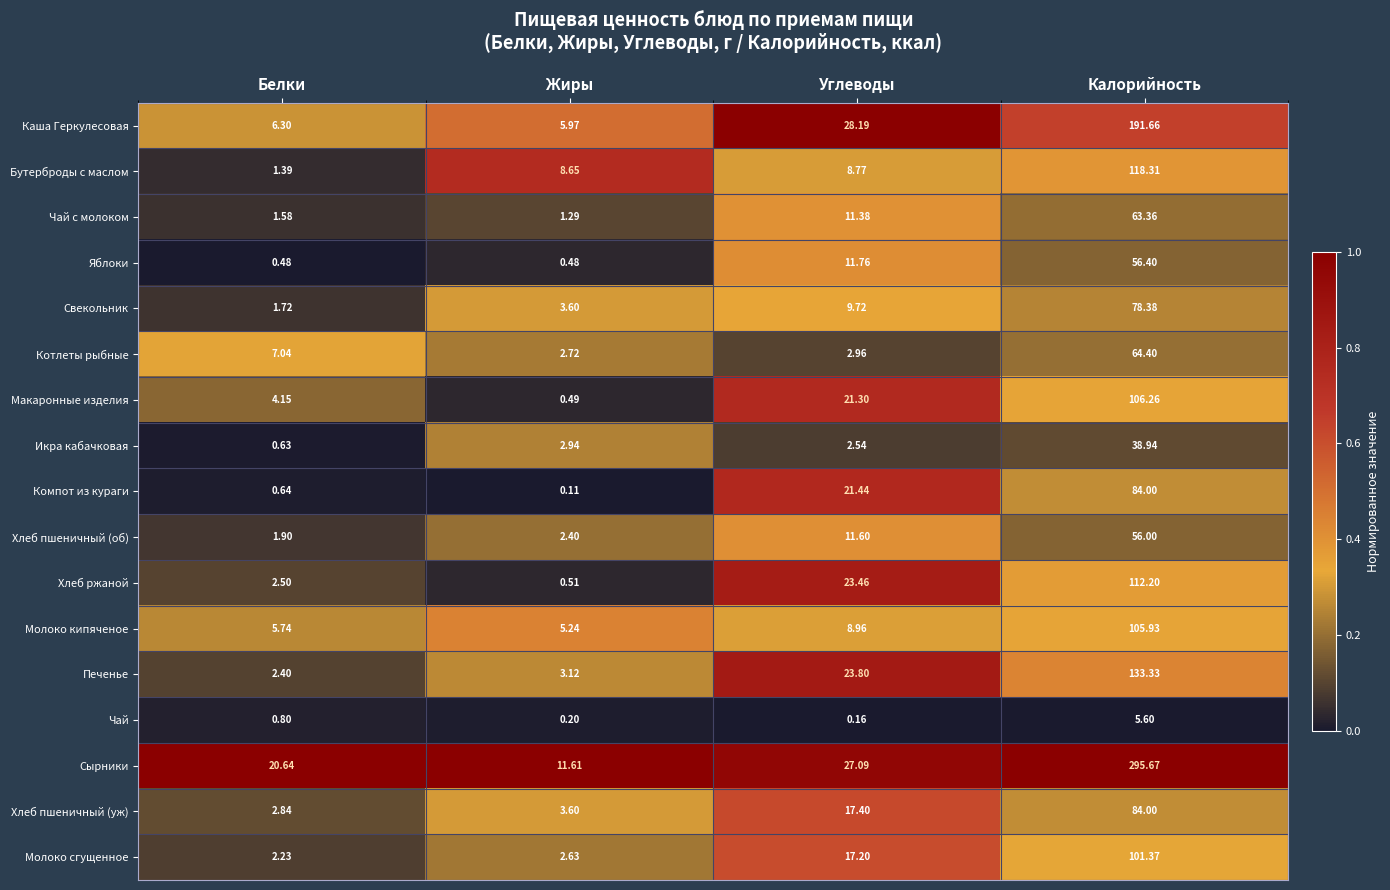

At how many categories does at least one series exceed 0?

4